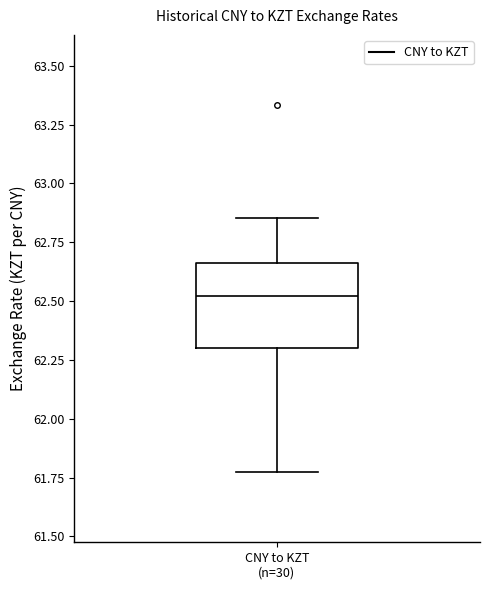

Transcribe this box plot: give where the median line is, the range the box spans, and where the two whiskers end, as read against the y-axis. The values are not printed on the chart, so give them approximately, as read against the axis.

median 62.50, box 62.30 to 62.65, whiskers 61.80 to 62.85